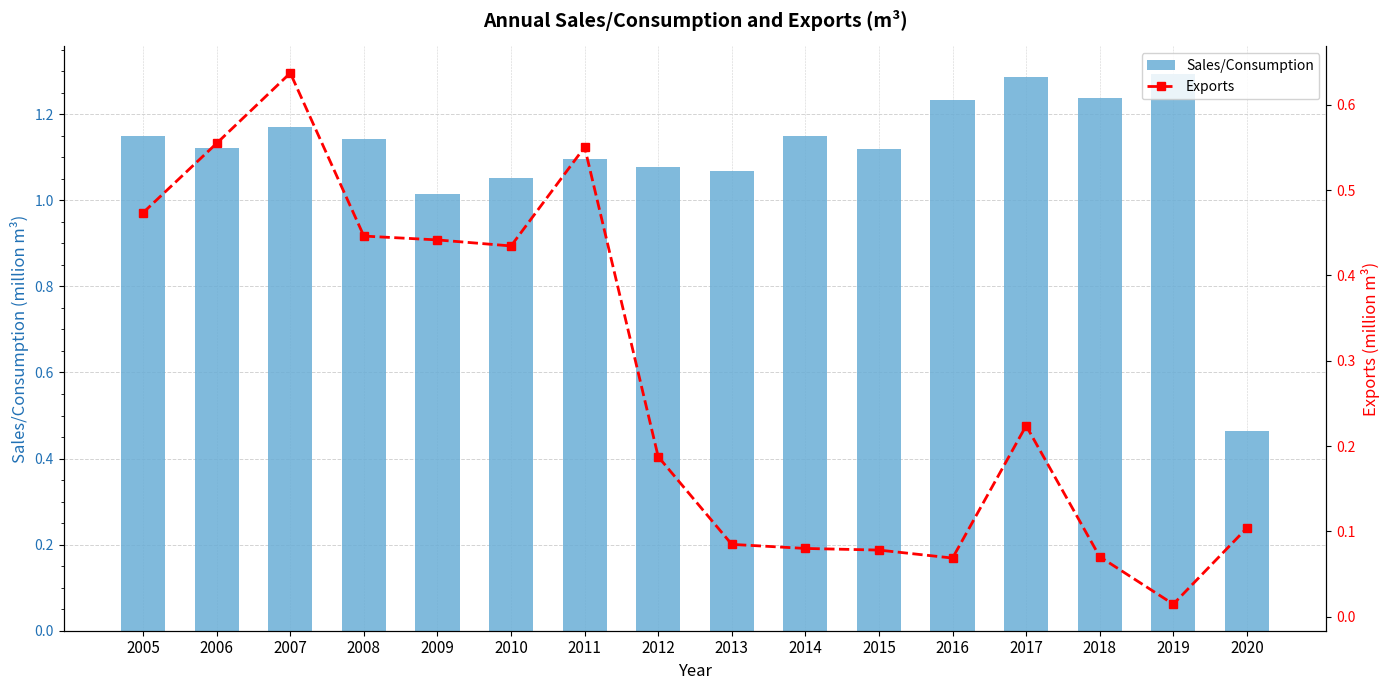

Rank the series by their maximum value, from highest to lowest.

Sales/Consumption, Exports